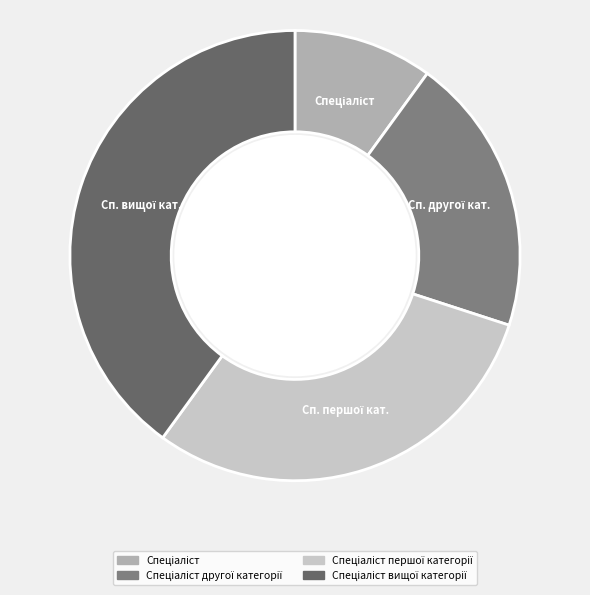

Is there any slice that represents more than half of the pie?

No